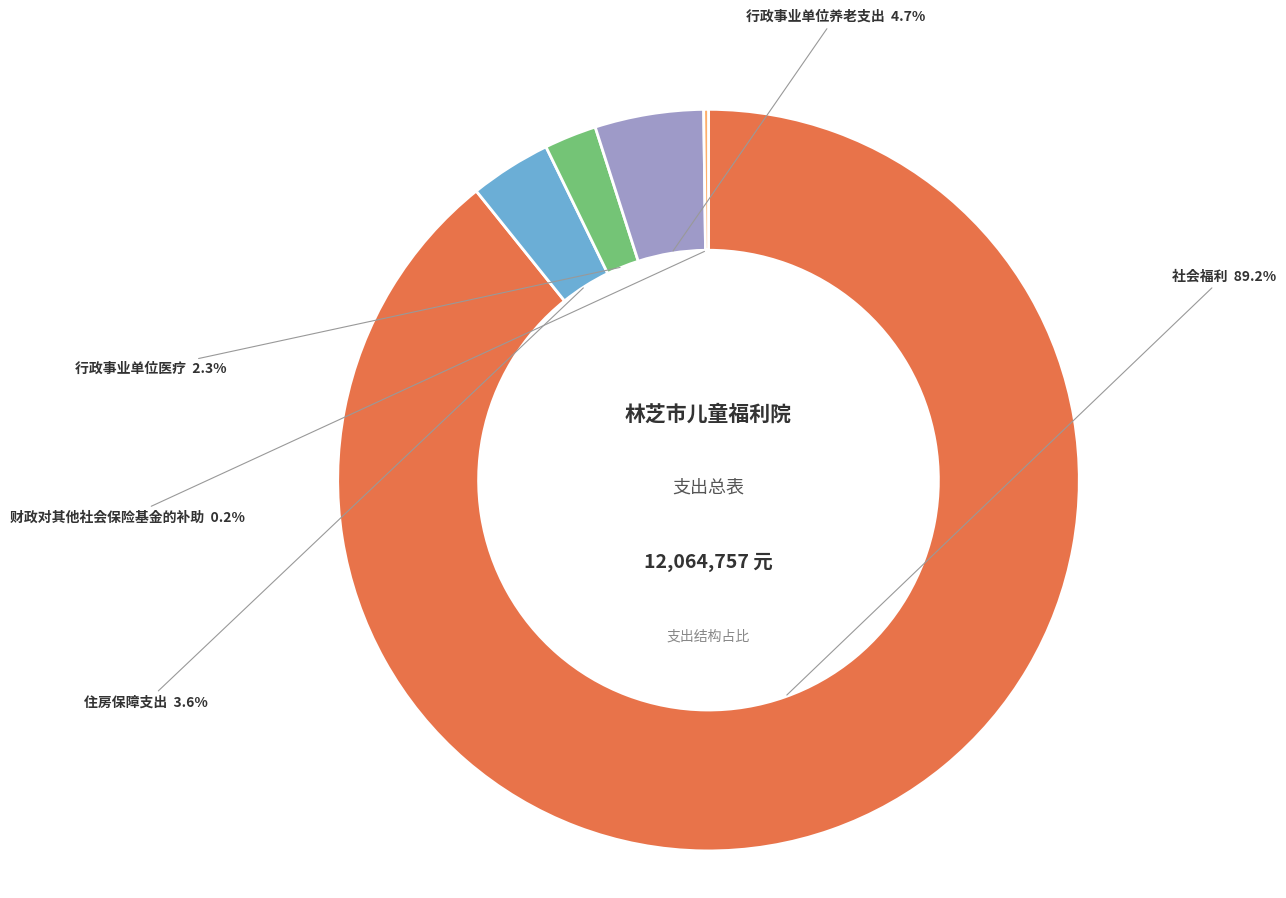

Does any single category account for the majority?

Yes